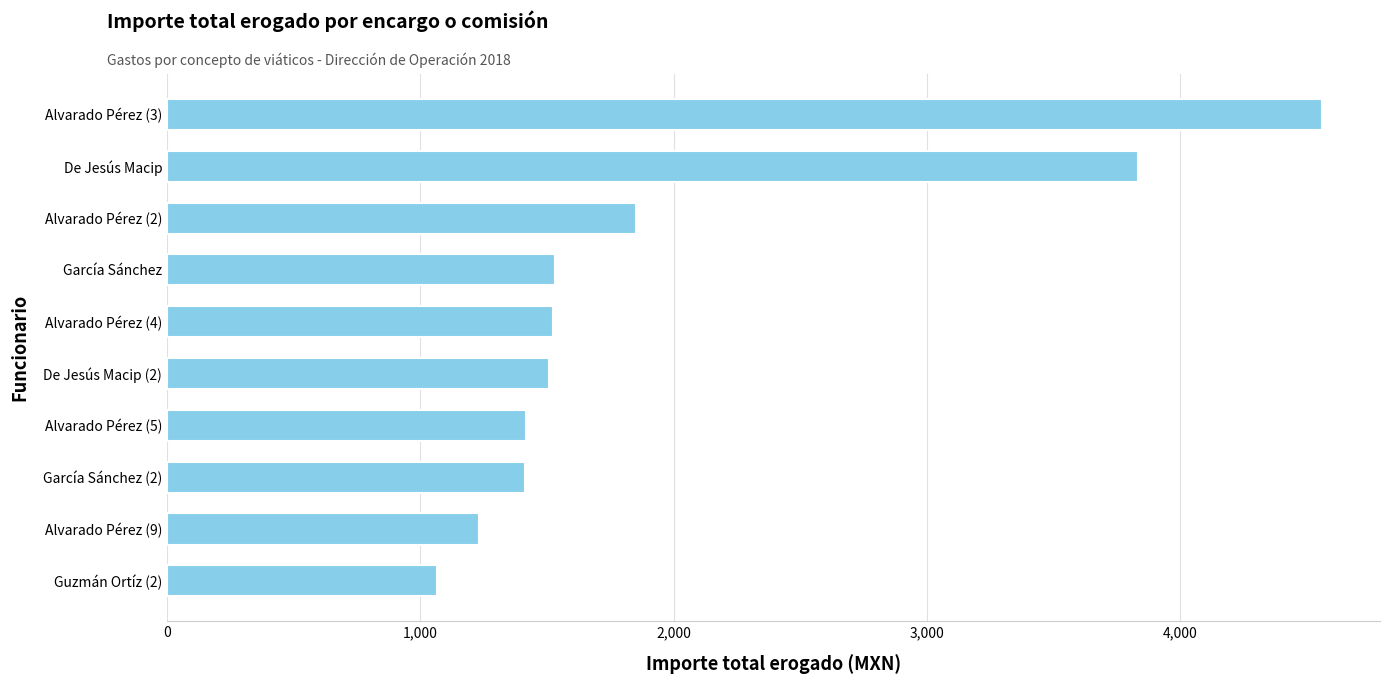

At which label is the value closest to 2812?

Alvarado Pérez (2)